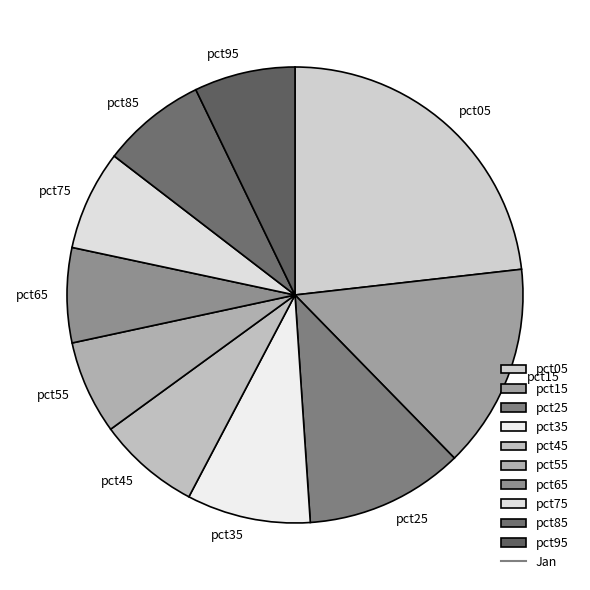

How many slices are in this pie chart?

10